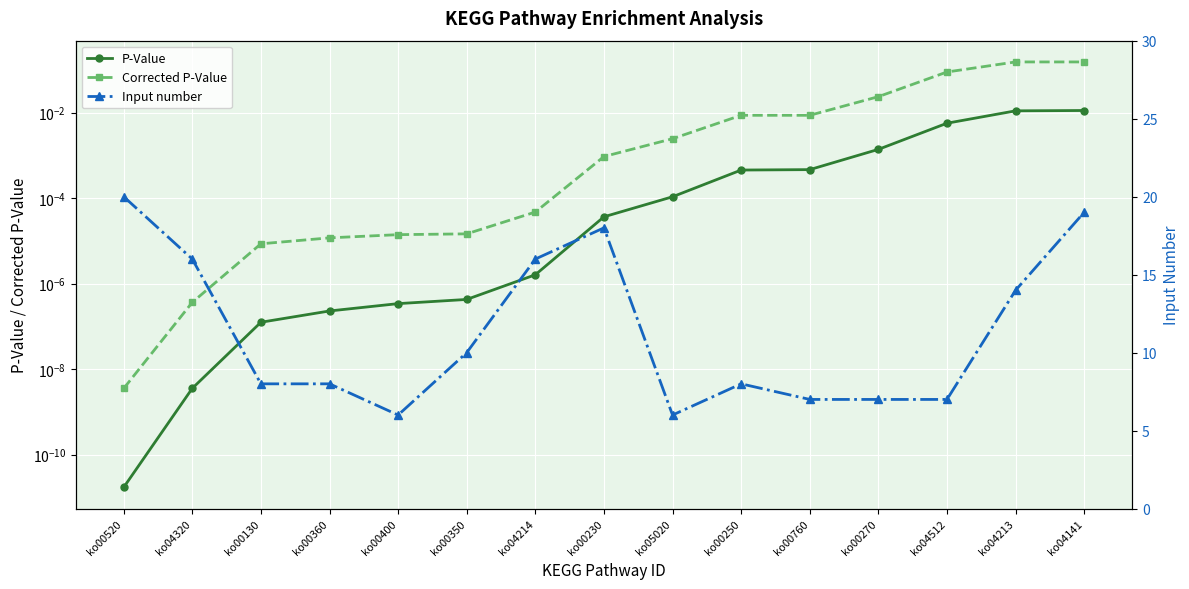

At ko00520, list the series in order from largest to smallest.

Input number, Corrected P-Value, P-Value